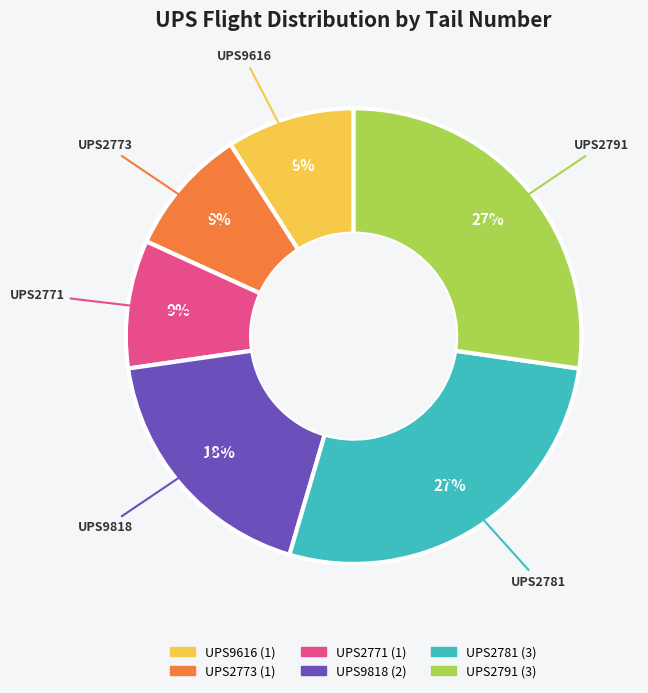

Is it true that UPS2781 is 18% of the pie?

False